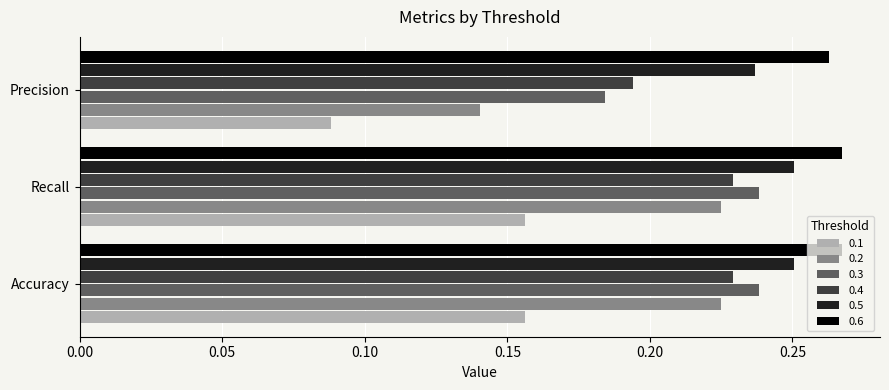

At how many categories does at least one series exceed 0?

3